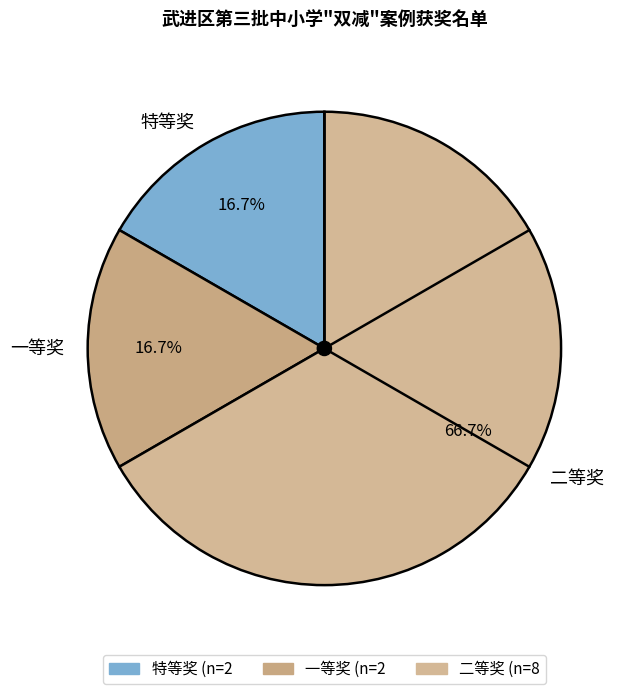

What is the ratio of the value at 特等奖 to the value at 一等奖?

1.0